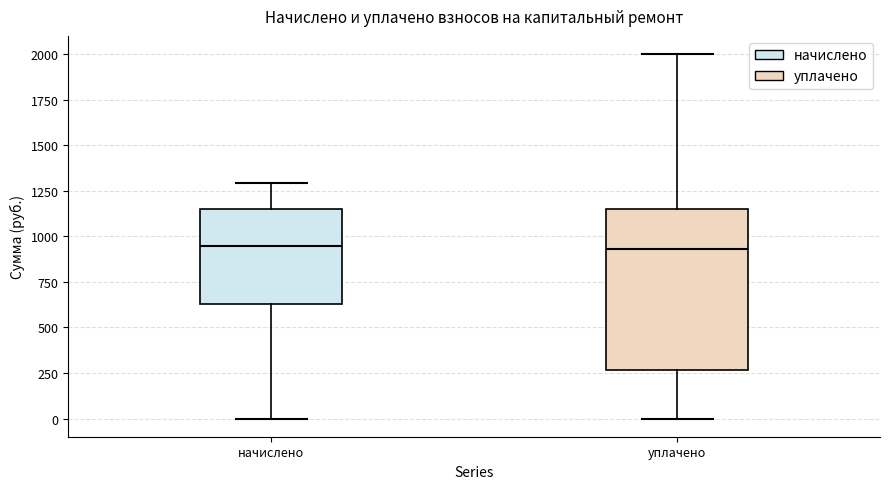

Where does the upper whisker of the box for уплачено end on the y-axis? The values are not printed on the chart, so give them approximately, as read against the axis.

2000